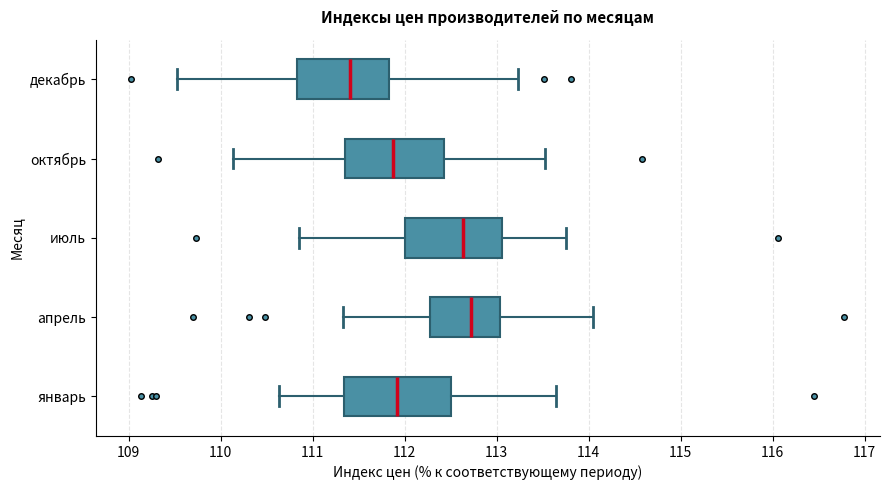

Reading bottom to top, read every box against the x-axis: the position of its median line, the range the box covers, and the ends of its whiskers. The values are not printed on the chart, so give them approximately, as read against the axis.

январь: median 111.9, box 111.3 to 112.5, whiskers 110.6 to 113.7
апрель: median 112.7, box 112.3 to 113.0, whiskers 111.3 to 114.1
июль: median 112.6, box 112.0 to 113.1, whiskers 110.9 to 113.8
октябрь: median 111.9, box 111.4 to 112.4, whiskers 110.1 to 113.5
декабрь: median 111.4, box 110.8 to 111.8, whiskers 109.5 to 113.2